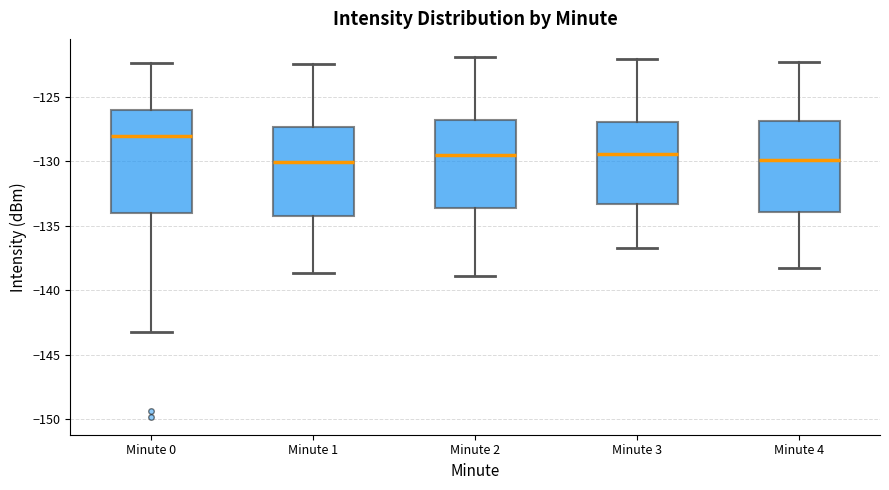

Reading left to right, read every box against the y-axis: the position of its median line, the range the box covers, and the ends of its whiskers. The values are not printed on the chart, so give them approximately, as read against the axis.

Minute 0: median -128.0, box -134.0 to -126.0, whiskers -143.5 to -122.5
Minute 1: median -130.0, box -134.5 to -127.5, whiskers -138.5 to -122.5
Minute 2: median -129.5, box -133.5 to -127.0, whiskers -139.0 to -122.0
Minute 3: median -129.5, box -133.5 to -127.0, whiskers -136.5 to -122.0
Minute 4: median -130.0, box -134.0 to -127.0, whiskers -138.5 to -122.5